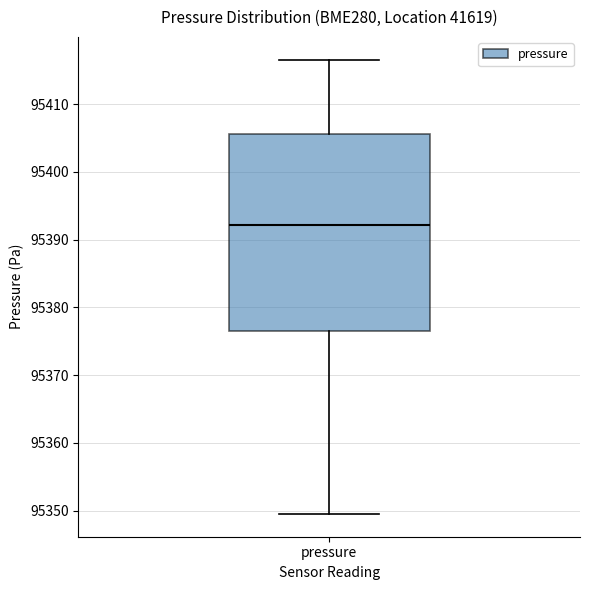

Read this box plot against the y-axis: the position of the median line, the range covered by the box, and the ends of both whiskers. The values are not printed on the chart, so give them approximately, as read against the axis.

median 95392, box 95377 to 95406, whiskers 95350 to 95417